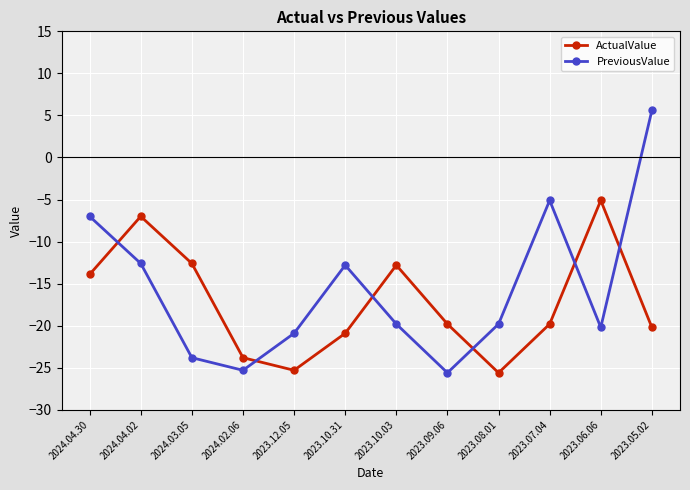

What is the difference between the ActualValue values at 2024.04.30 and 2023.10.03?

1.1